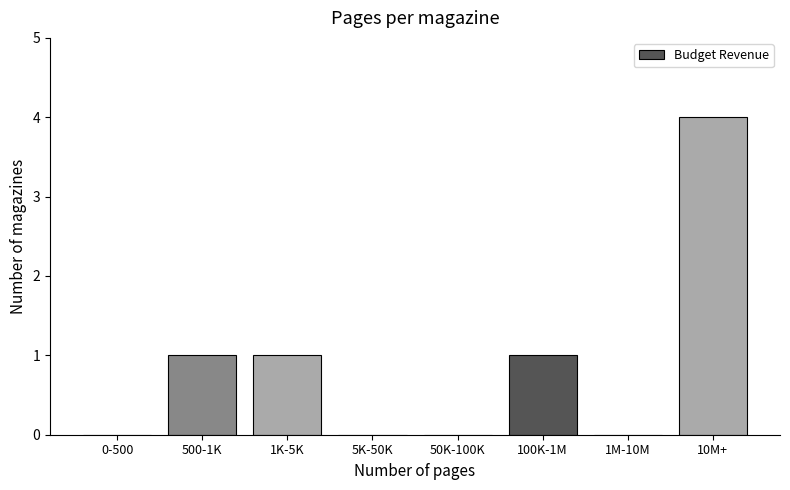

Reading left to right, transcribe all the data shown in this chart.

0-500=0	500-1K=1	1K-5K=1	5K-50K=0	50K-100K=0	100K-1M=1	1M-10M=0	10M+=4